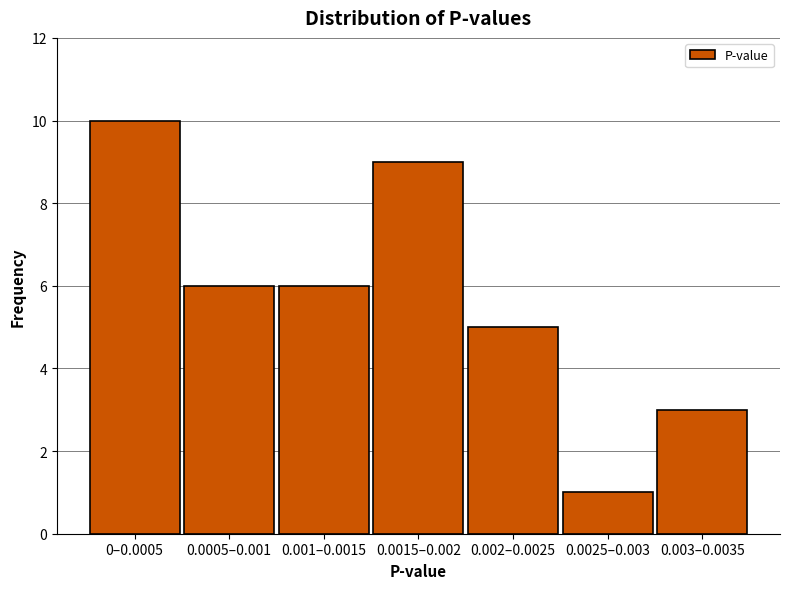

Reading left to right, list all the values displayed in this chart.

10	6	6	9	5	1	3